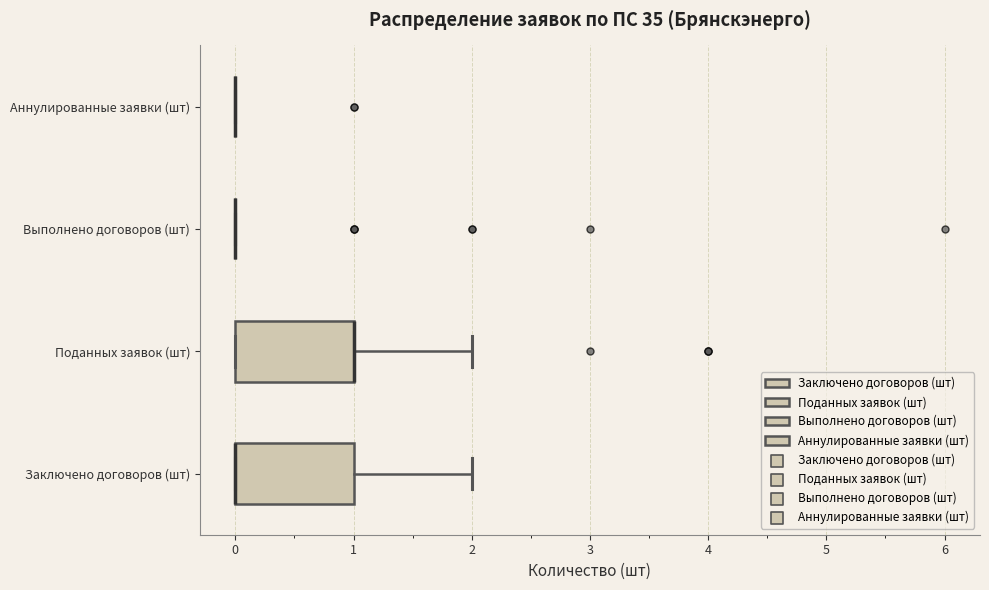

Reading bottom to top, read every box against the x-axis: the position of its median line, the range the box covers, and the ends of its whiskers. The values are not printed on the chart, so give them approximately, as read against the axis.

Заключено договоров (шт): median 0 (drawn on the box's left edge), box 0 to 1, whiskers 0 to 2
Поданных заявок (шт): median 1 (drawn on the box's right edge), box 0 to 1, whiskers 0 to 2
Выполнено договоров (шт): box collapsed to a line at 0, whiskers 0 to 0
Аннулированные заявки (шт): box collapsed to a line at 0, whiskers 0 to 0